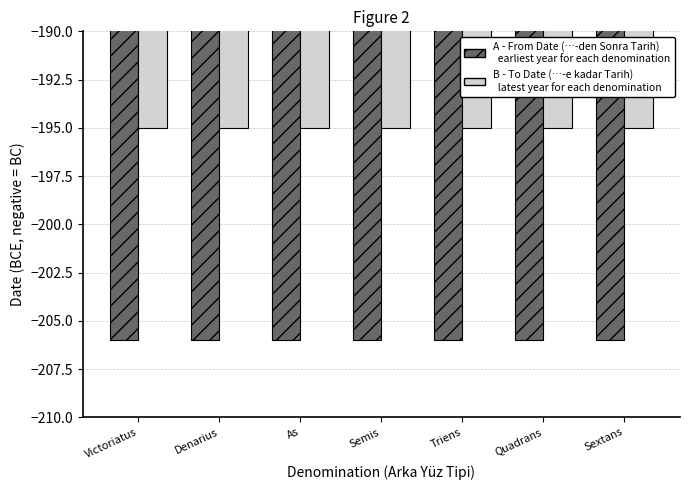

What is the smallest value displayed?

-206